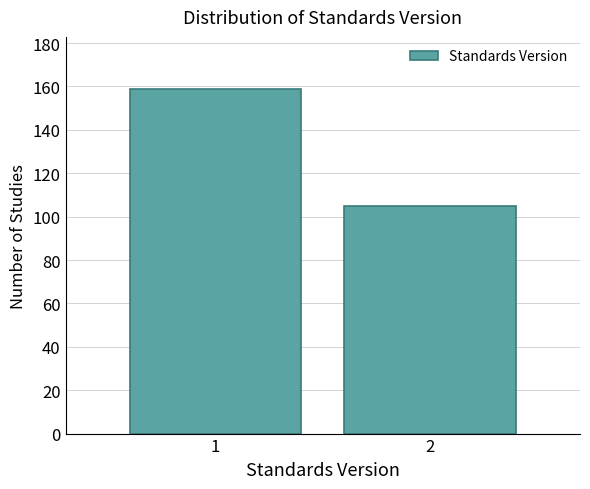

Reading left to right, list all the values displayed in this chart.

159	105